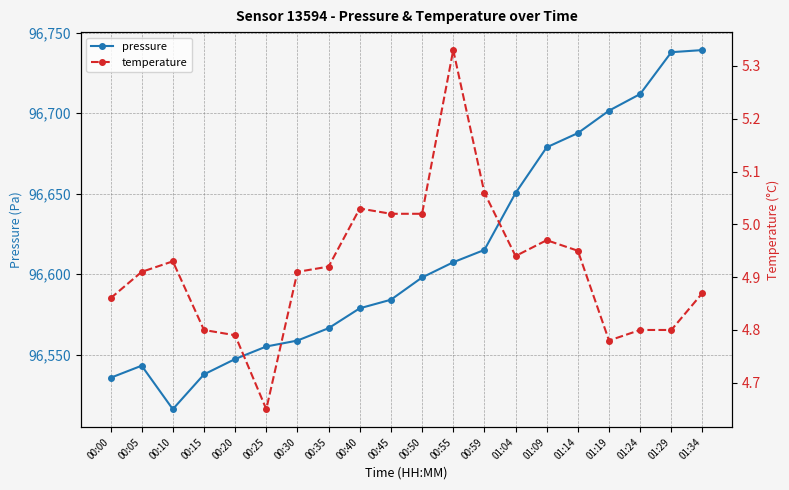

Which series changed the most between 00:10 and 00:30?

pressure